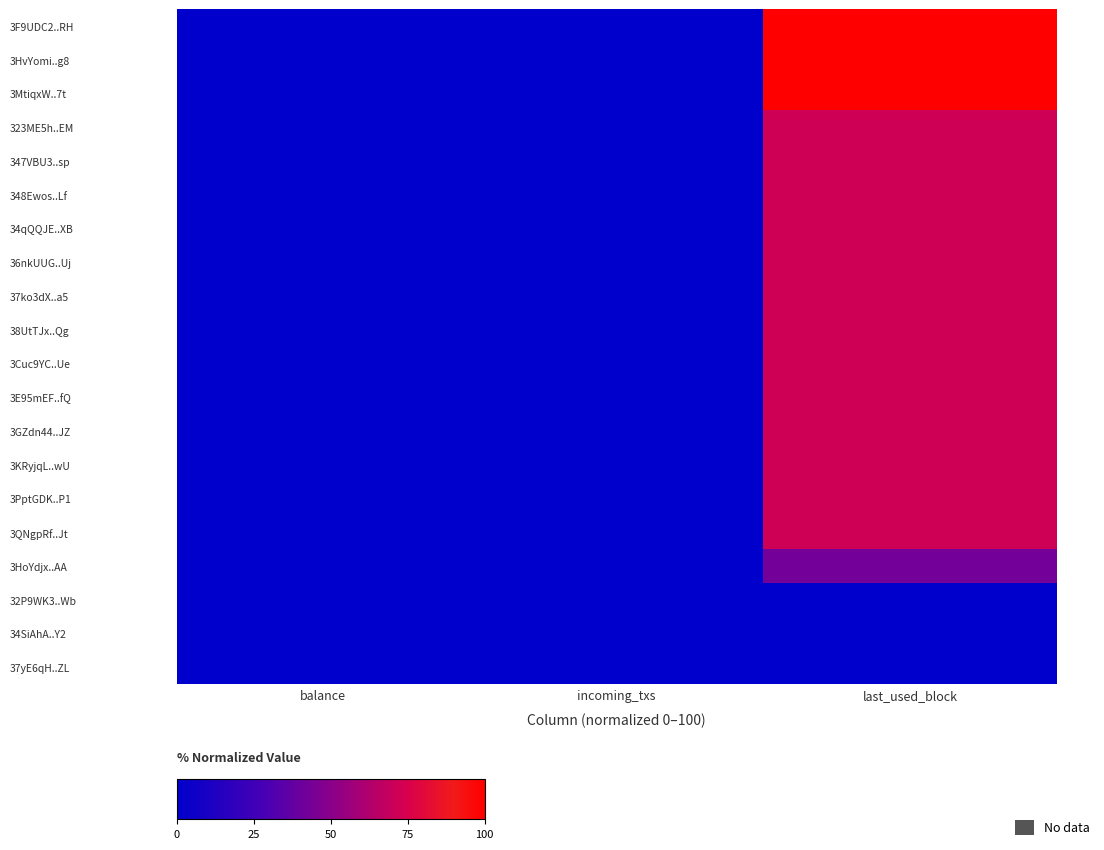

Which series has the largest range (max minus min)?

3F9UDC2..RH